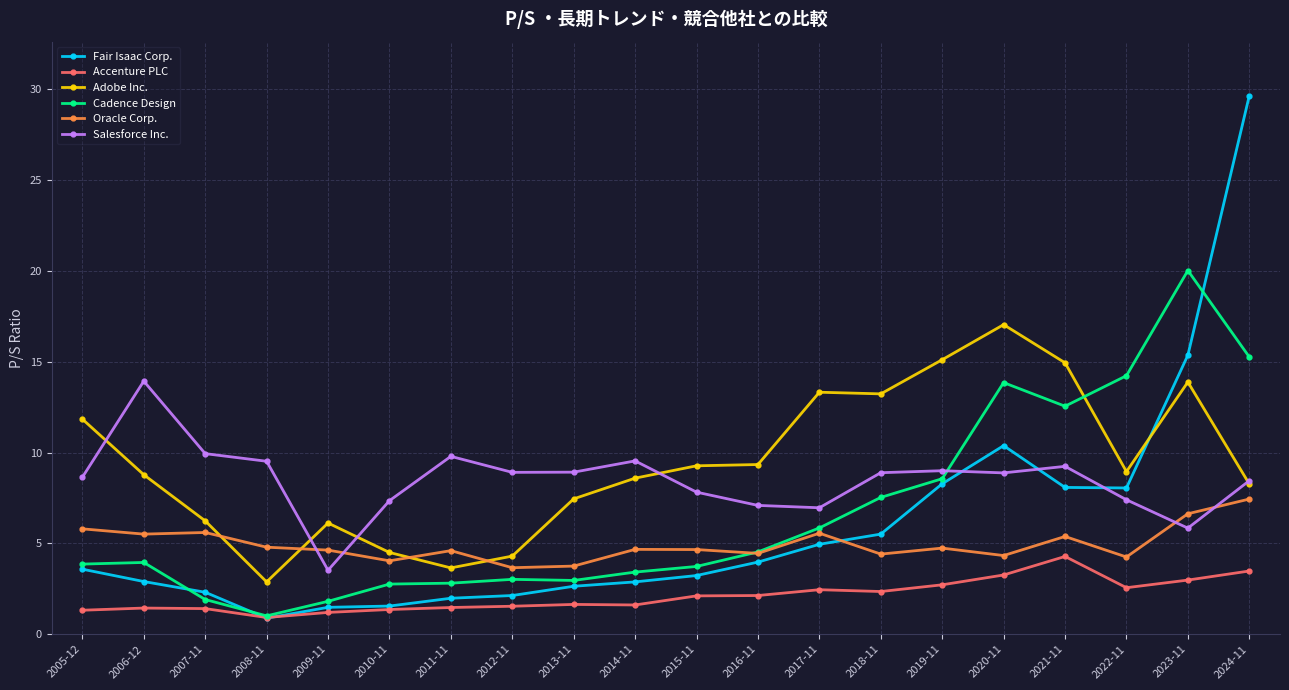

How many categories are shown in the chart?

20